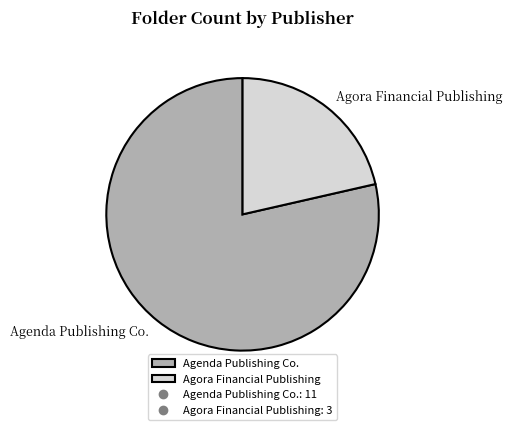

Which category has the biggest portion of the pie?

Agenda Publishing Co.